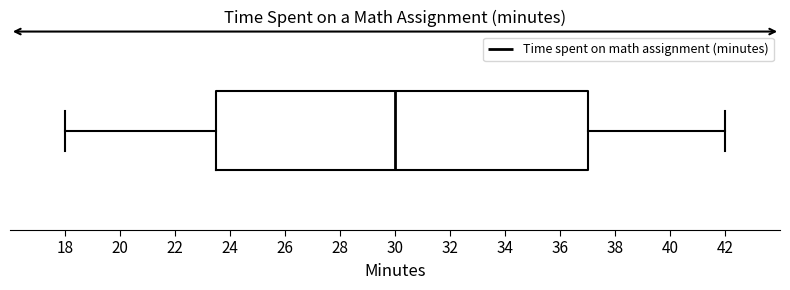

Where does the right whisker of the box end on the x-axis? The values are not printed on the chart, so give them approximately, as read against the axis.

42.0